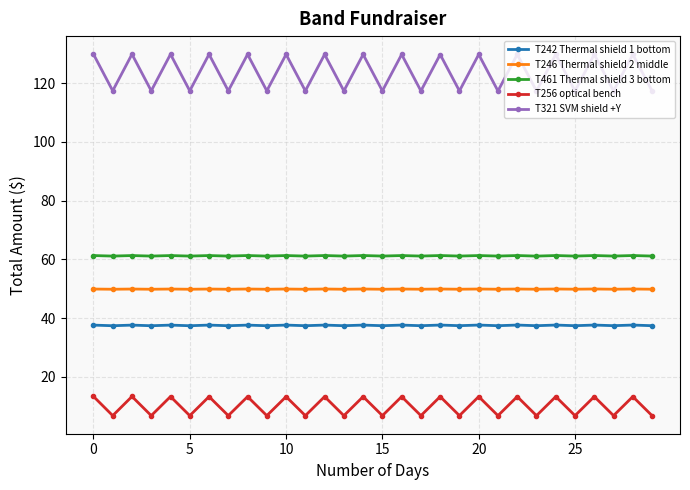

What is the value of the T242 Thermal shield 1 bottom point at the 11th from the left?

37.6